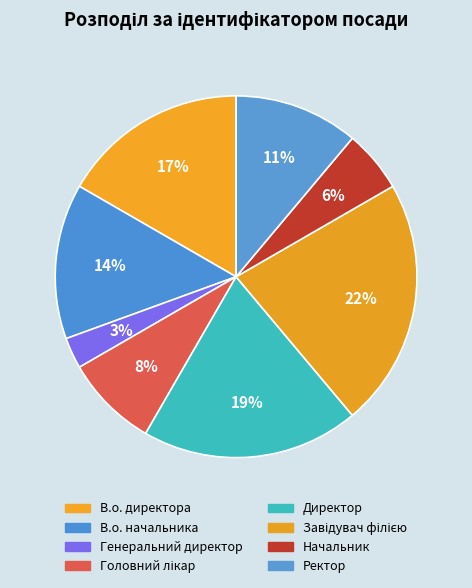

Is there a majority slice in this chart?

No